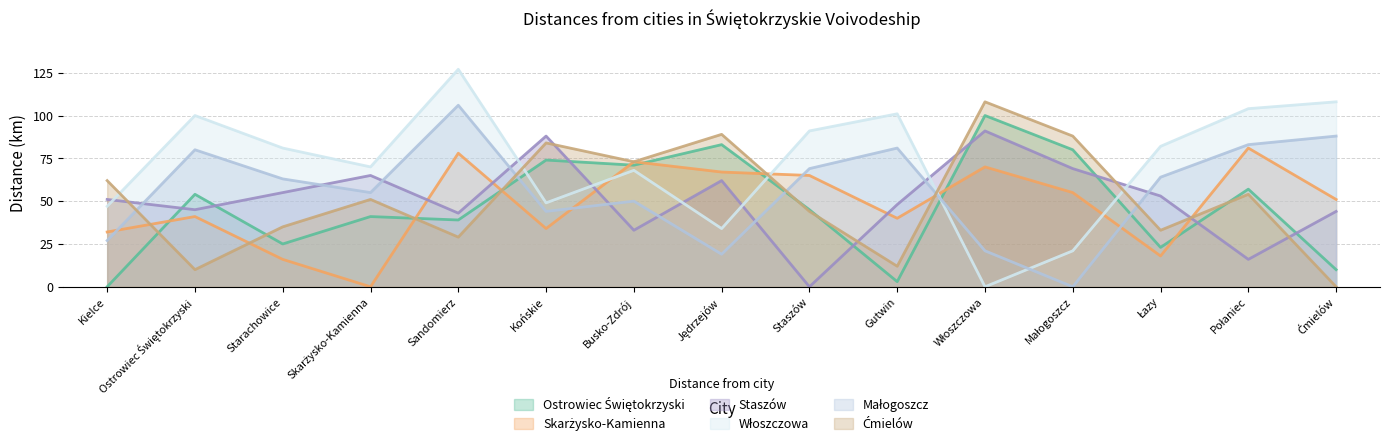

What is the value of the Małogoszcz point at the 1st from the left?

27